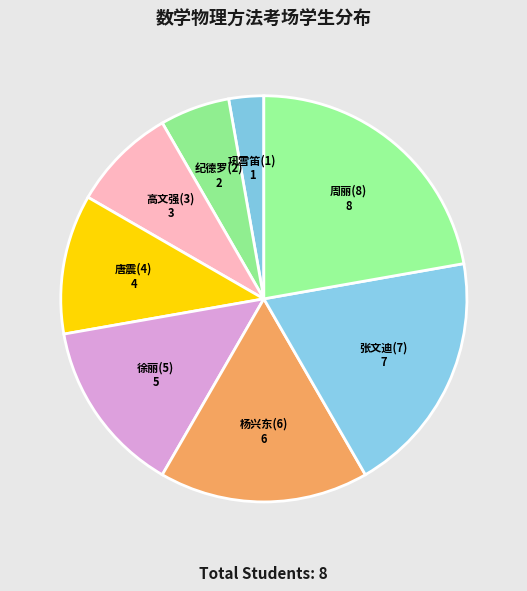

Which slice is the smallest?

巩雪笛(1)